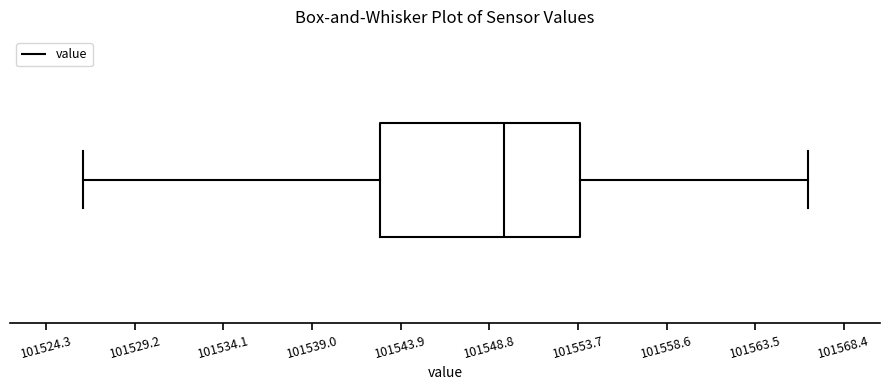

Where is the right edge of the box on the x-axis? The values are not printed on the chart, so give them approximately, as read against the axis.

101554.0